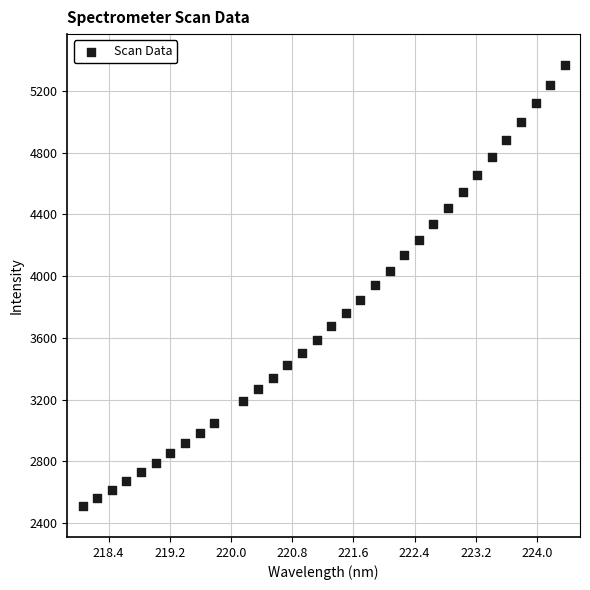

How many points are shown in the scatter plot?

33